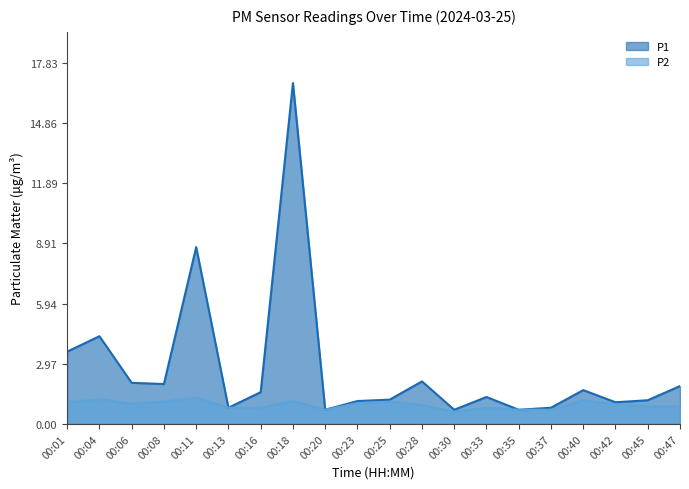

The value of P2 at 00:16 is 0.8. True or false?

True